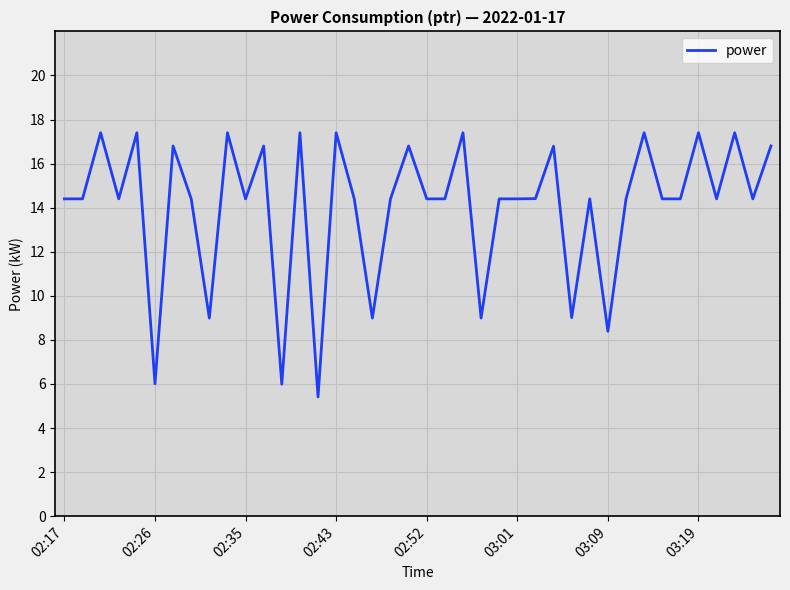

What is the minimum value shown in the chart?

5.4